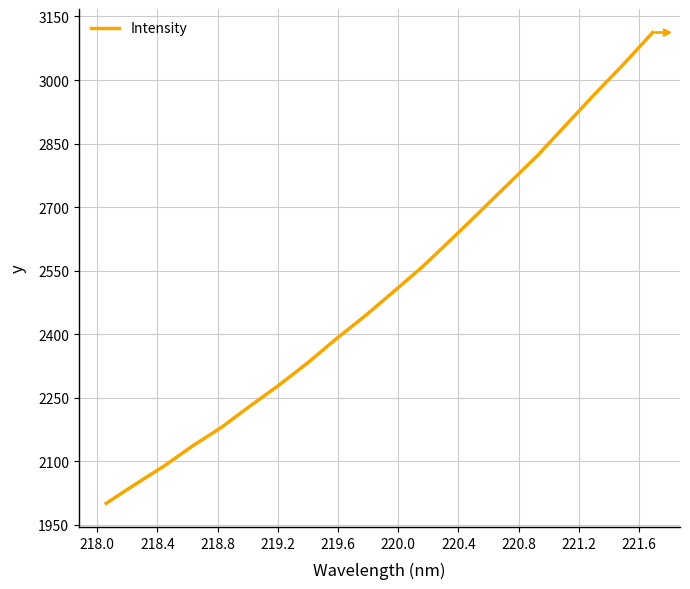

What is the greatest value displayed?

3112.1